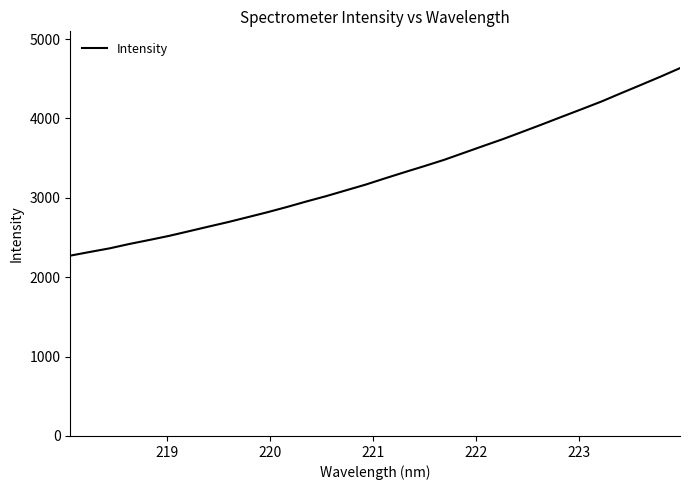

What is the difference between the maximum and minimum values?

2362.7